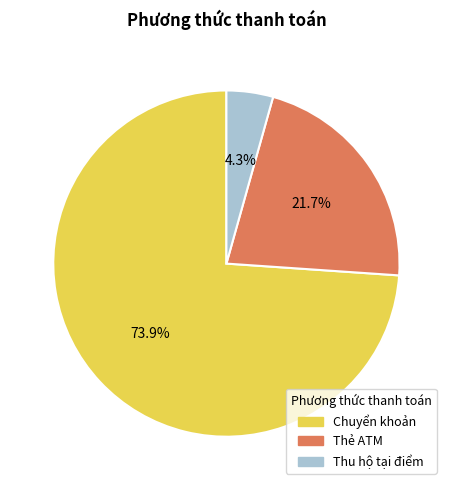

What is the largest slice in the pie chart?

Chuyển khoản